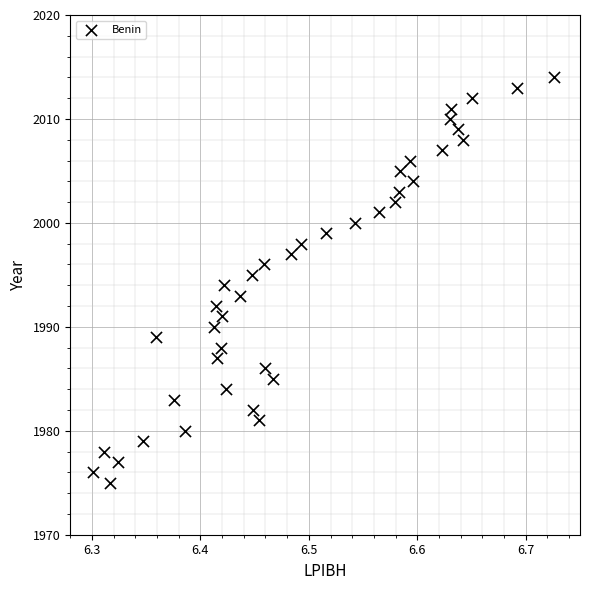

What is the range of Y values (max minus min)?

39